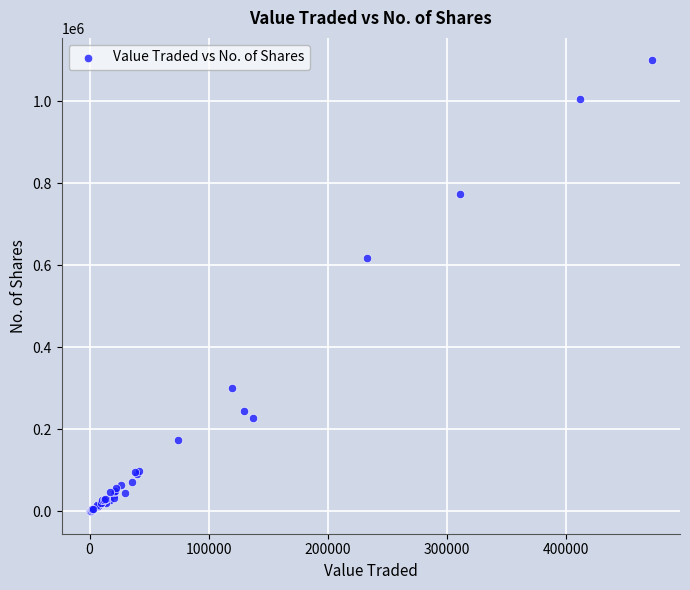

What Y value in the scatter plot is closest to 550141?

618807